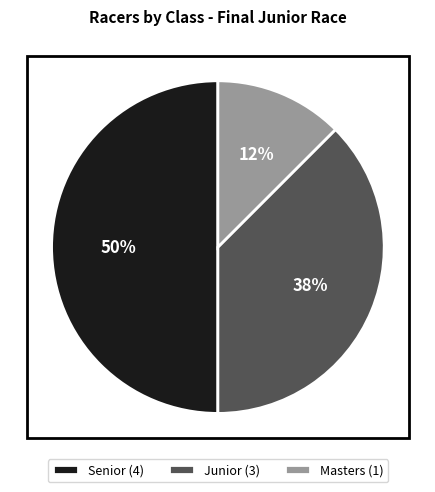

Is it true that Masters is 1% of the pie?

False